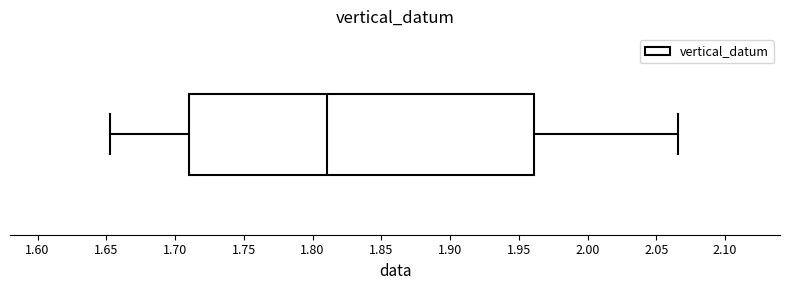

Where is the left edge of the box on the x-axis? The values are not printed on the chart, so give them approximately, as read against the axis.

1.710